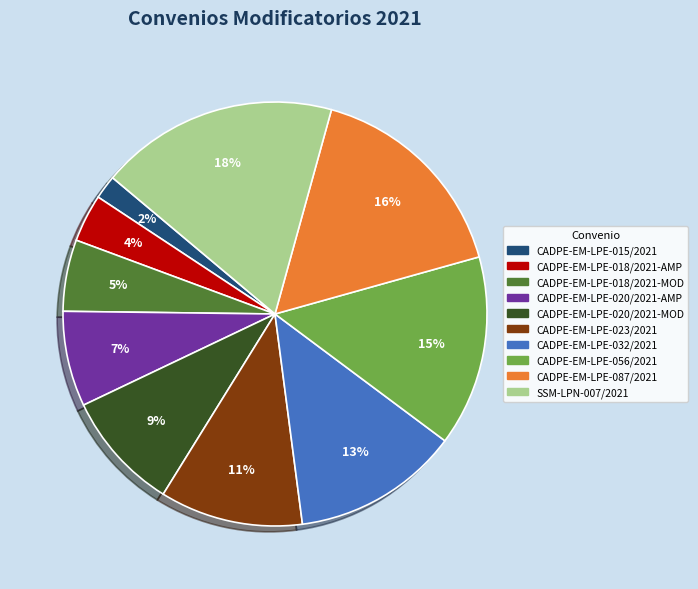

Which has a higher value, CADPE-EM-LPE-023/2021 or CADPE-EM-LPE-087/2021?

CADPE-EM-LPE-087/2021